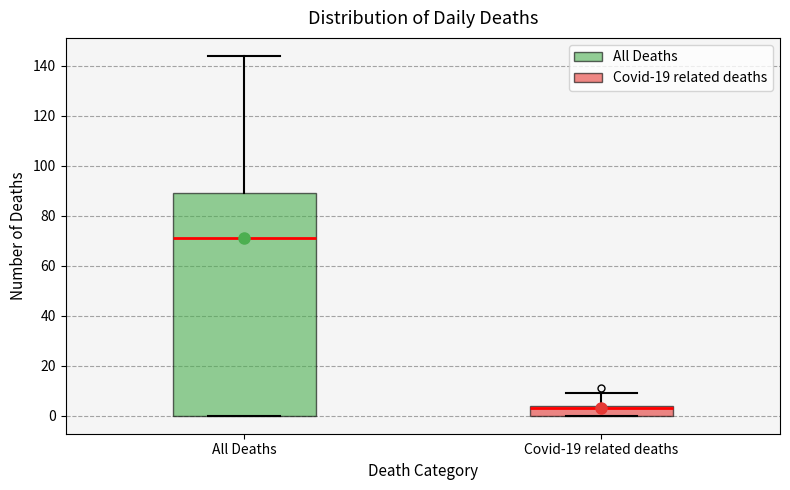

Which box is the tallest, from its lower edge to its upper edge?

All Deaths